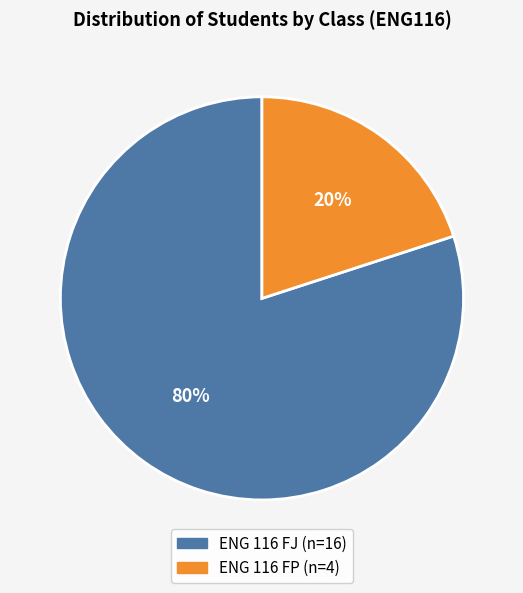

True or false: ENG 116 FJ accounts for 80% of the total.

True